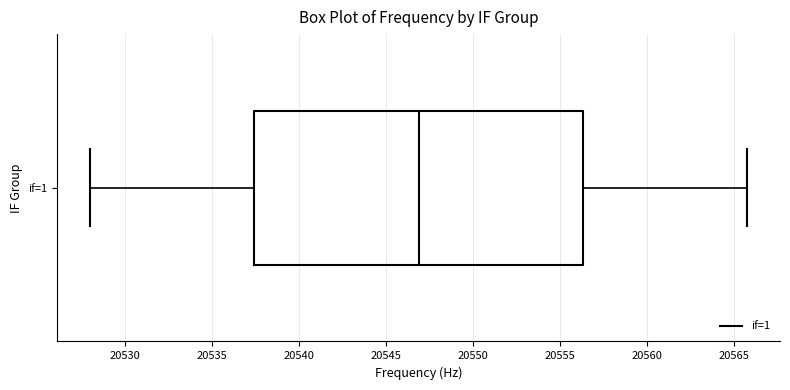

Where does the right whisker of the box for if=1 end on the x-axis? The values are not printed on the chart, so give them approximately, as read against the axis.

20566.0